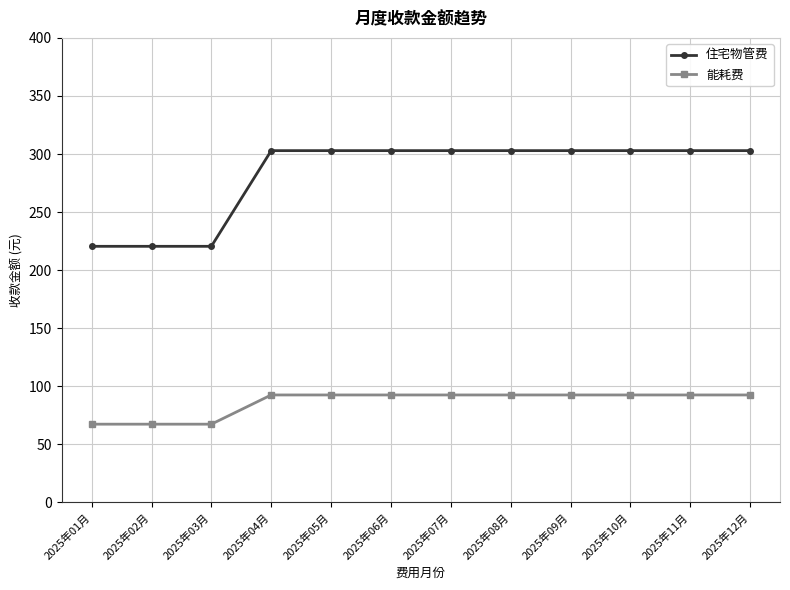

What are all the series names shown in the legend?

住宅物管费, 能耗费